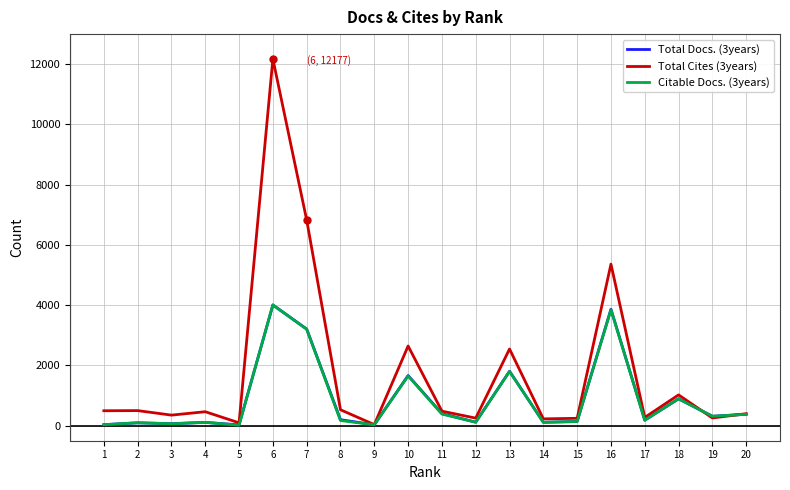

The value of Total Cites (3years) at 3 is 350. True or false?

True